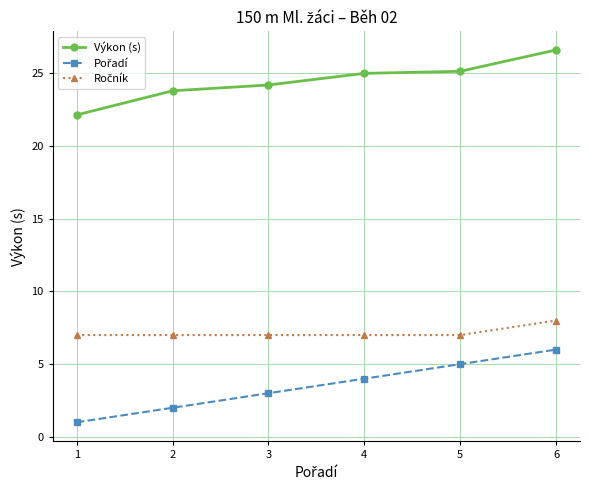

Is it true that Výkon (s) equals 25.1 at 5?

True